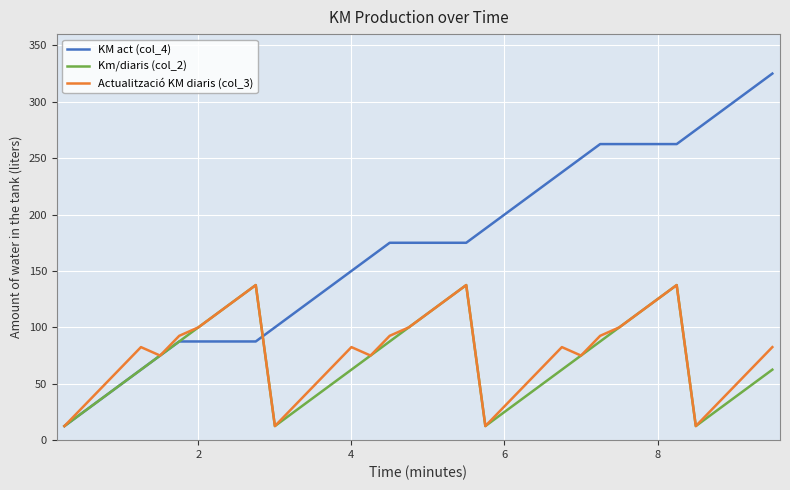

What is the greatest value displayed?

325.0